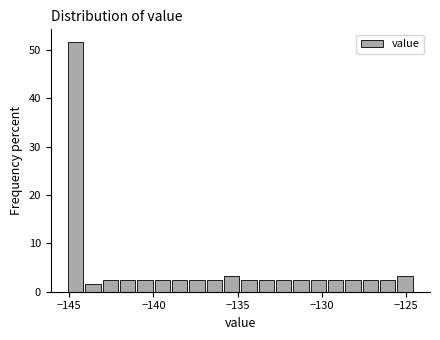

Read against the x-axis, roughly where is the centre of the tallest bar?

-144.5